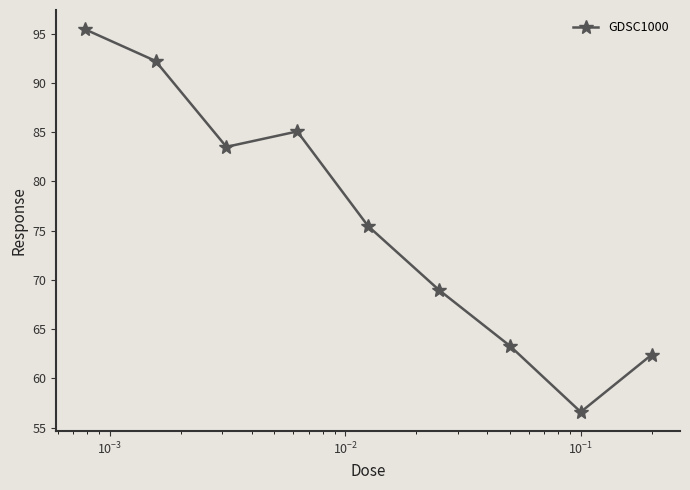

What is the sum of all values?

683.0